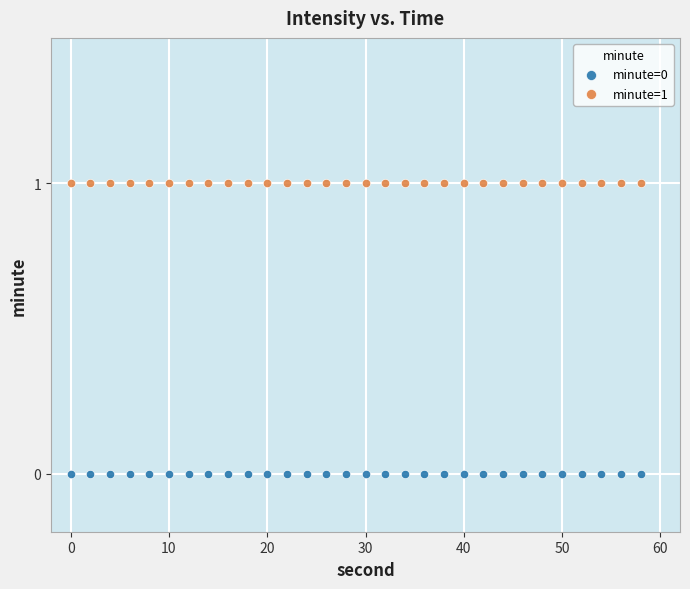

Which series contains the highest Y value?

minute=1